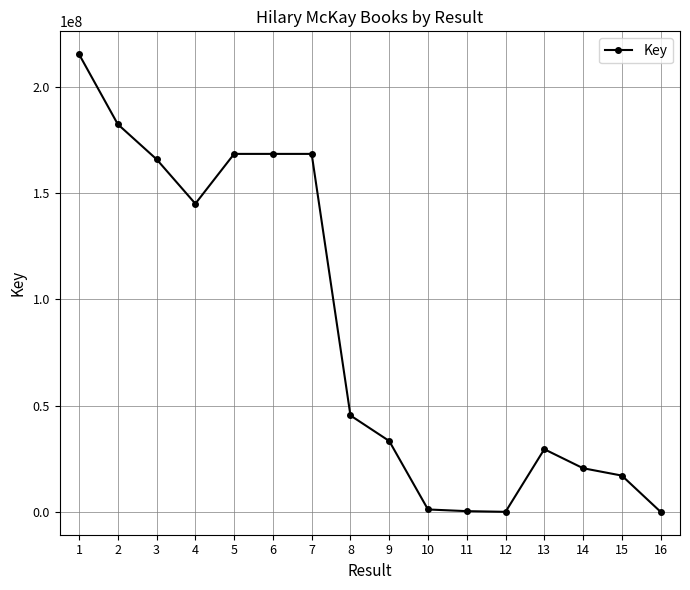

True or false: the data has more than 1 interior local peaks.

True